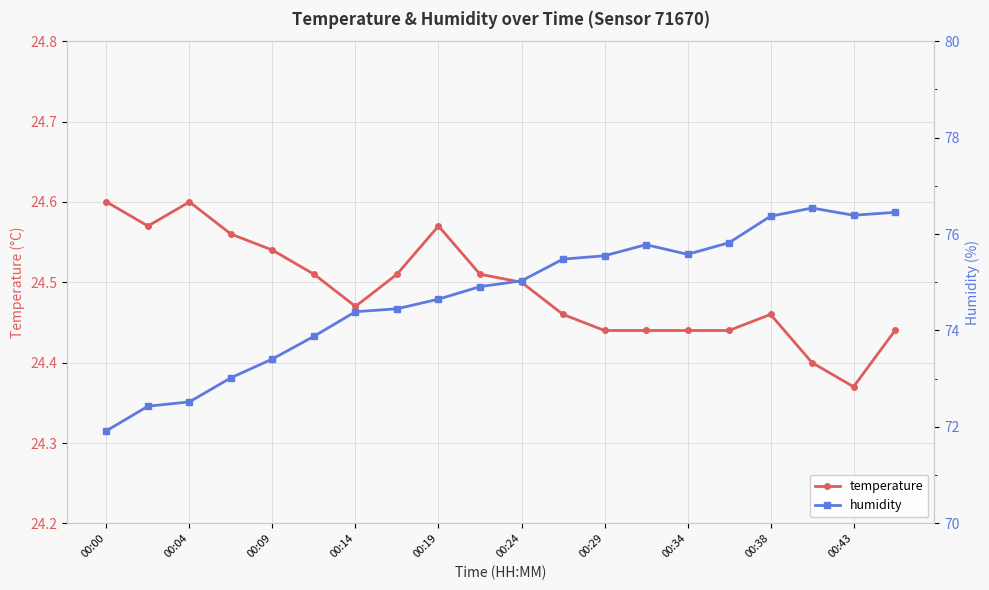

How many temperature values are between 24 and 25?

20